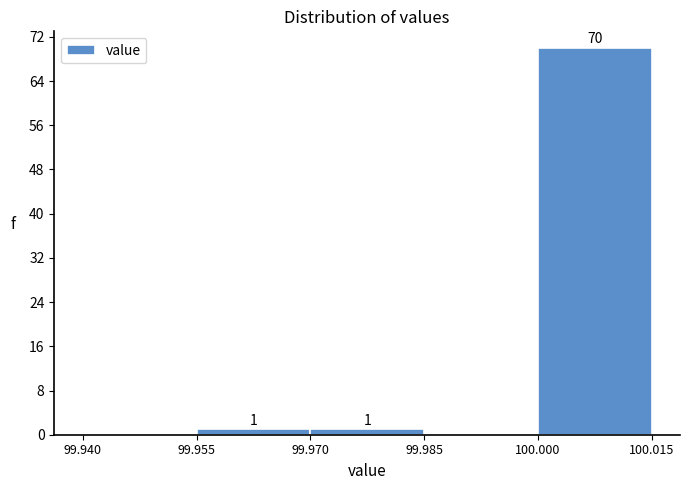

Over which range of the x-axis is the bar tallest?

100.000 to 100.015